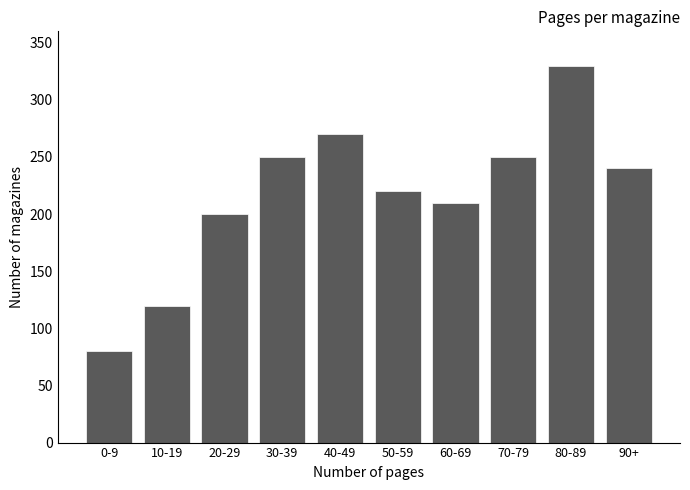

Reading right to left, list all the values displayed in this chart.

90+=240	80-89=330	70-79=250	60-69=210	50-59=220	40-49=270	30-39=250	20-29=200	10-19=120	0-9=80